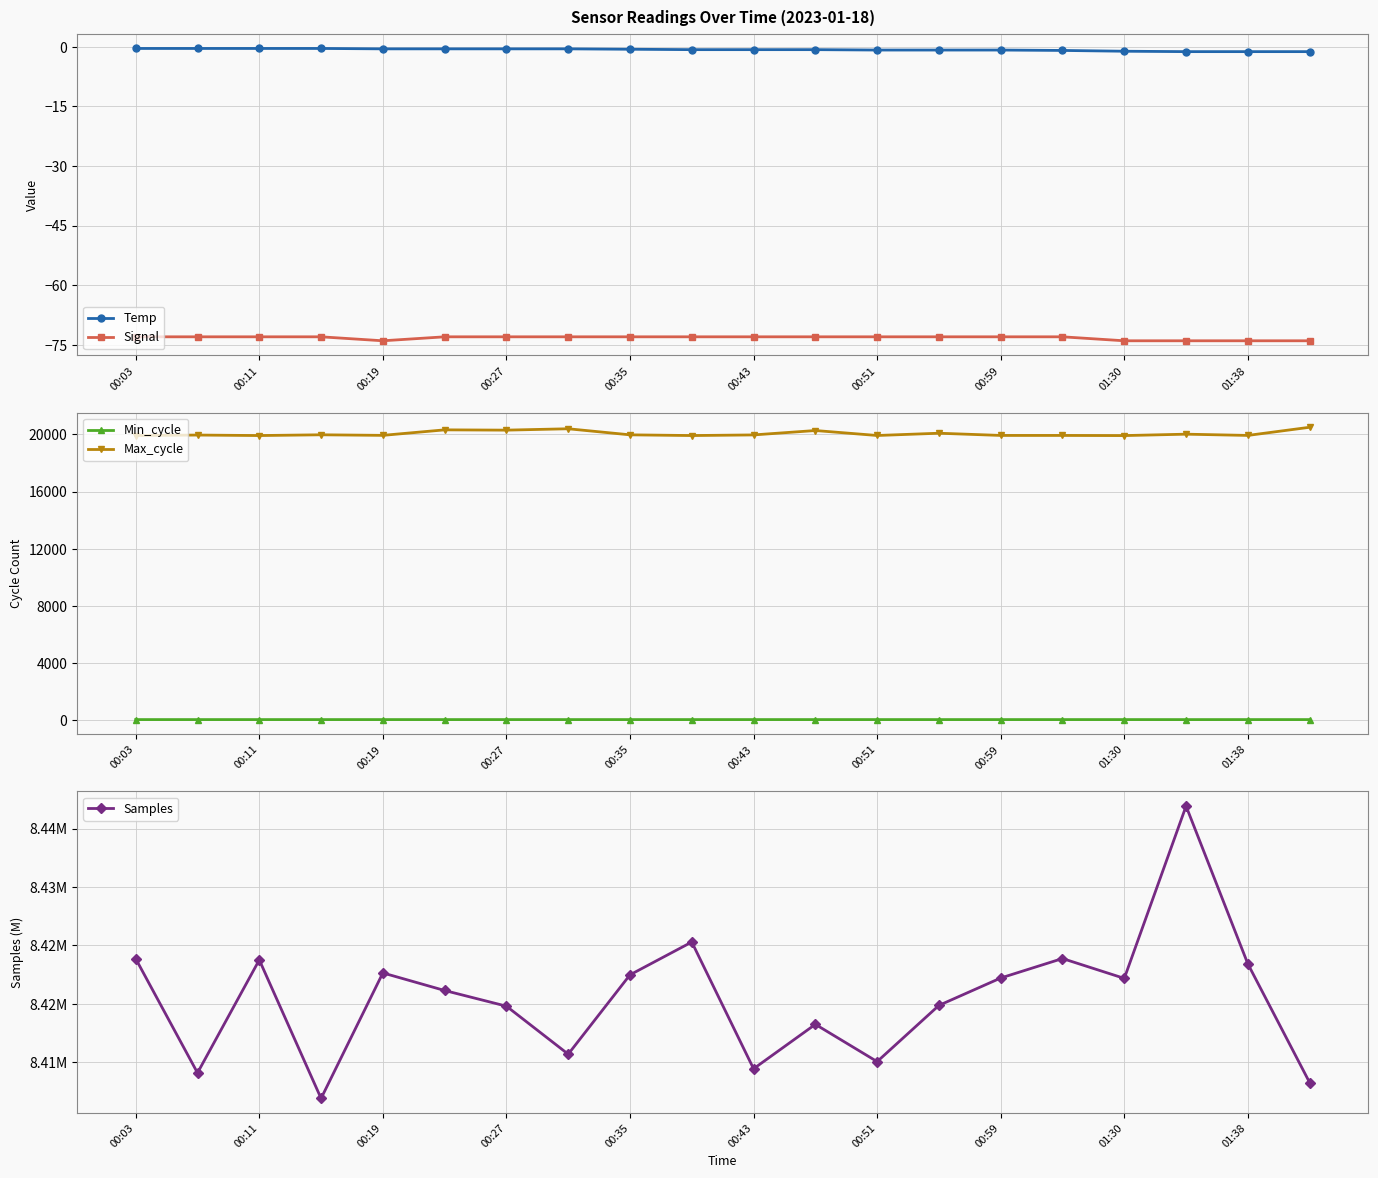

True or false: Temp has a value of -0.5 at 00:19.

True